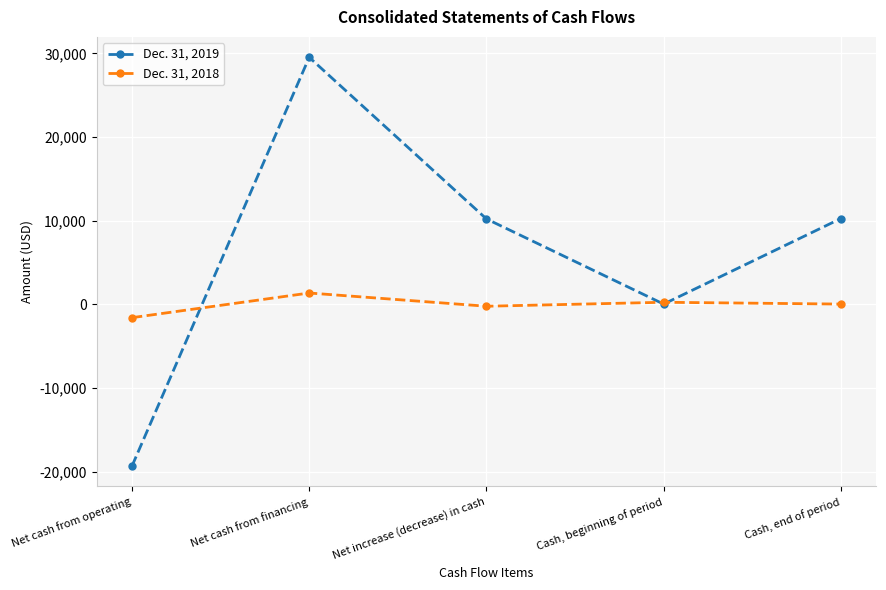

At which label does Dec. 31, 2019 first exceed 10219?

Net cash from financing